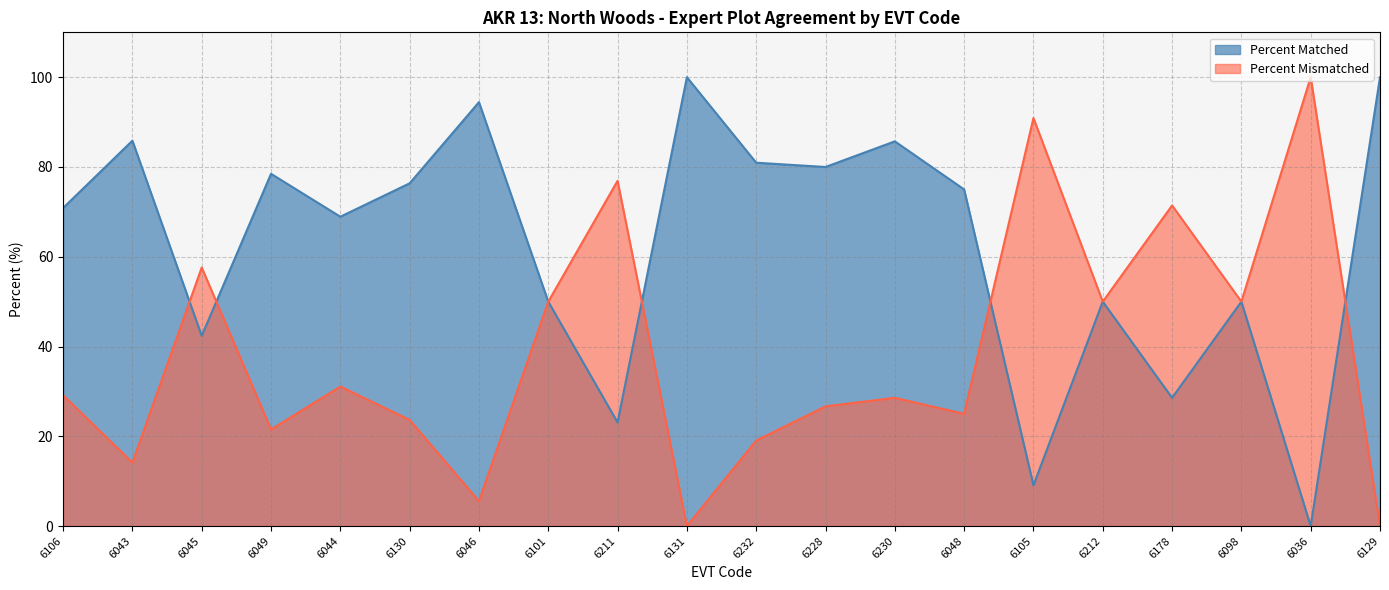

What position from the right is 6131?

11